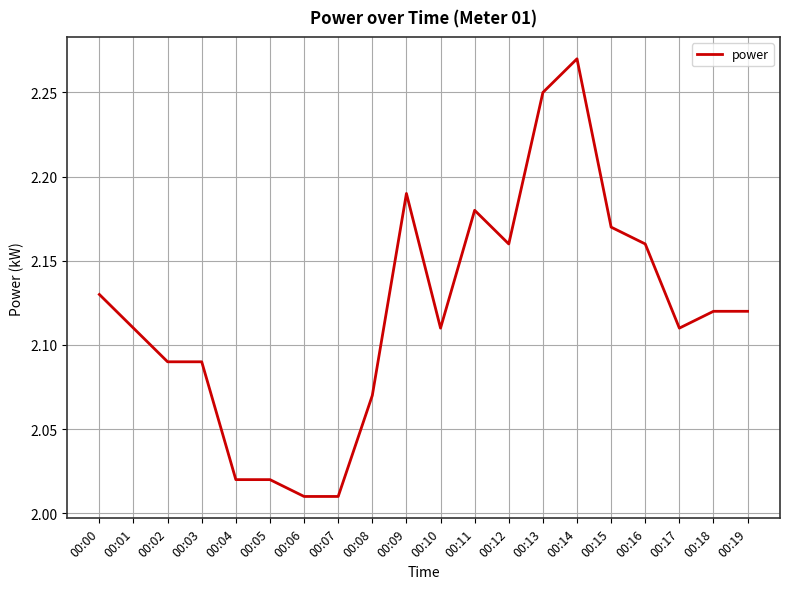

Which label corresponds to the largest value in the chart?

00:14